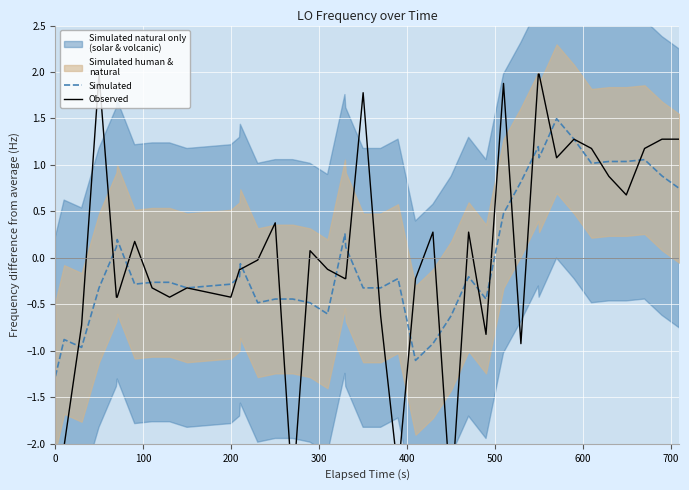

What is the lowest value of the Simulated series?

-1.3